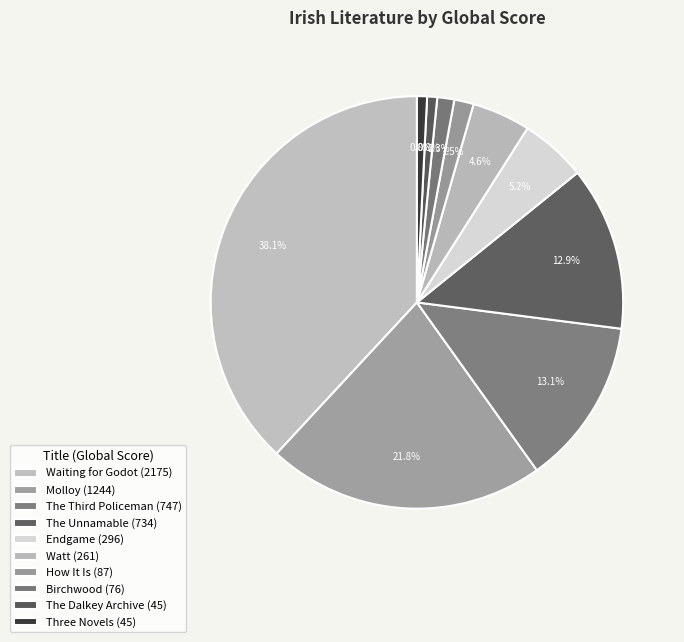

How much of the chart is everything except How It Is?

98.5%